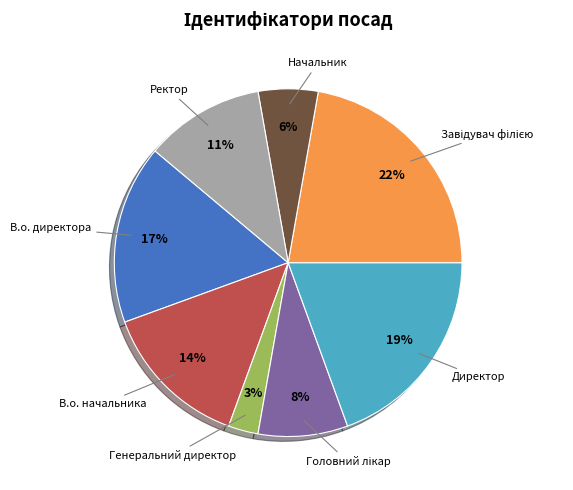

To the nearest percent, what is the average slice percentage?

12%